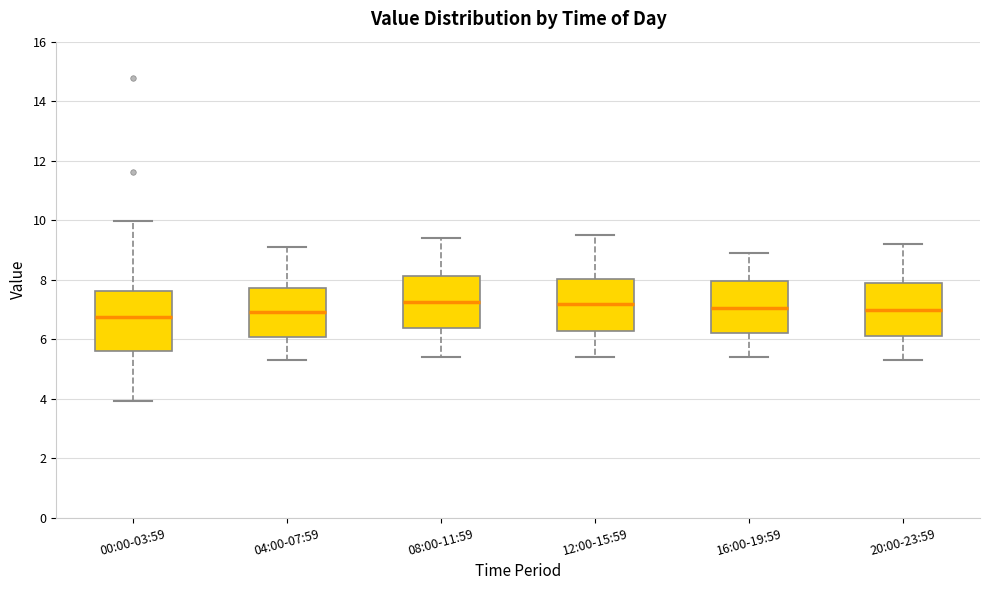

Where does the lower whisker of the box for 04:00-07:59 end on the y-axis? The values are not printed on the chart, so give them approximately, as read against the axis.

5.4